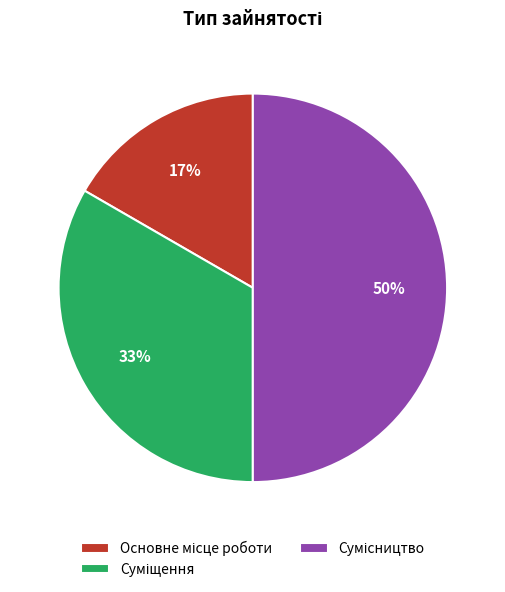

Count the number of slices in the pie.

3